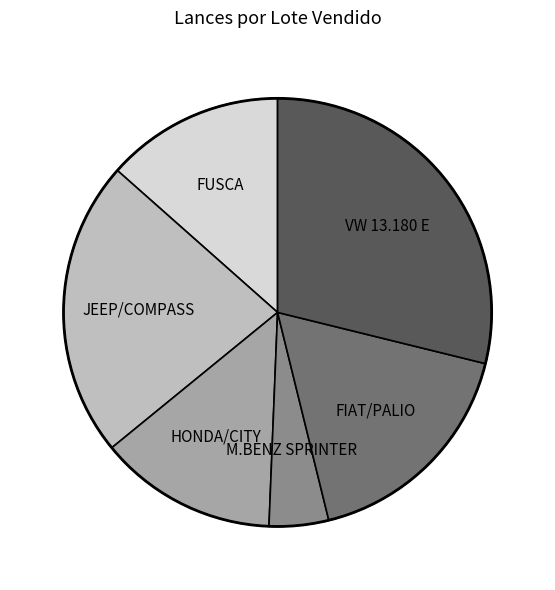

Do HONDA/CITY and FUSCA together represent more than half of the pie?

No